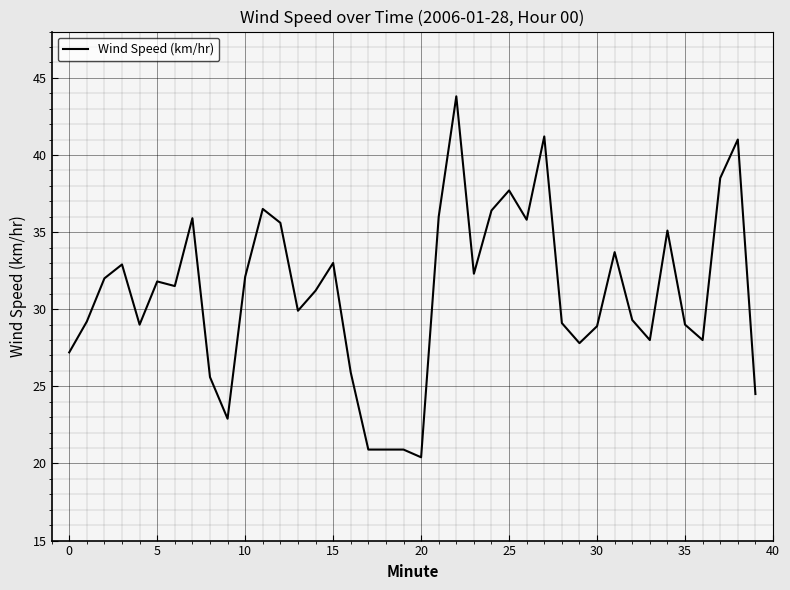

How many values are below 31?

19